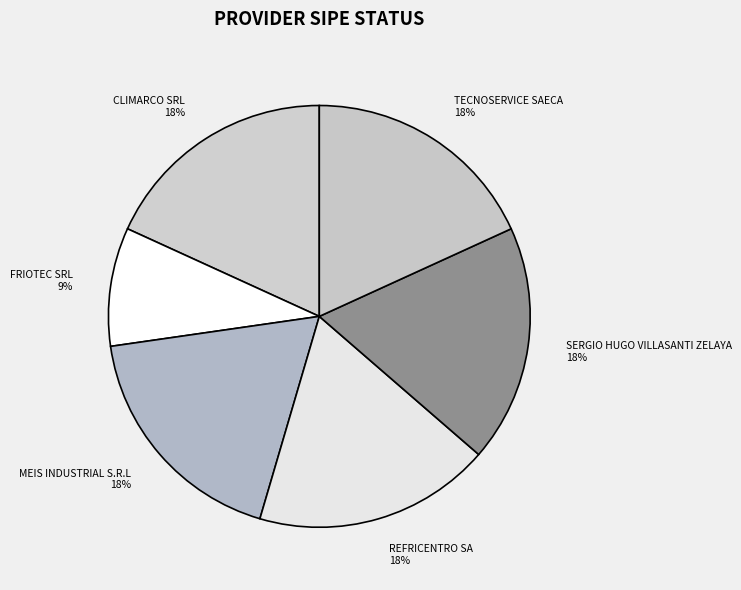

Approximately how many times larger is the value at CLIMARCO SRL 18% compared to REFRICENTRO SA 18%?

1.0